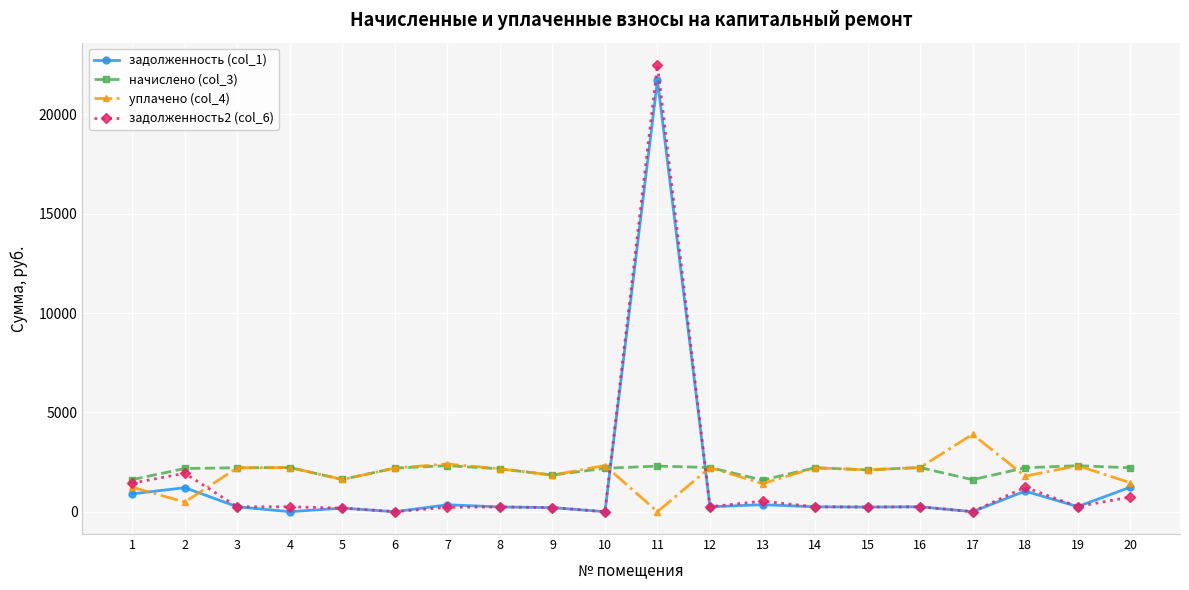

Is the value of задолженность (col_1) at 9 greater than the value of уплачено (col_4) at 16?

No